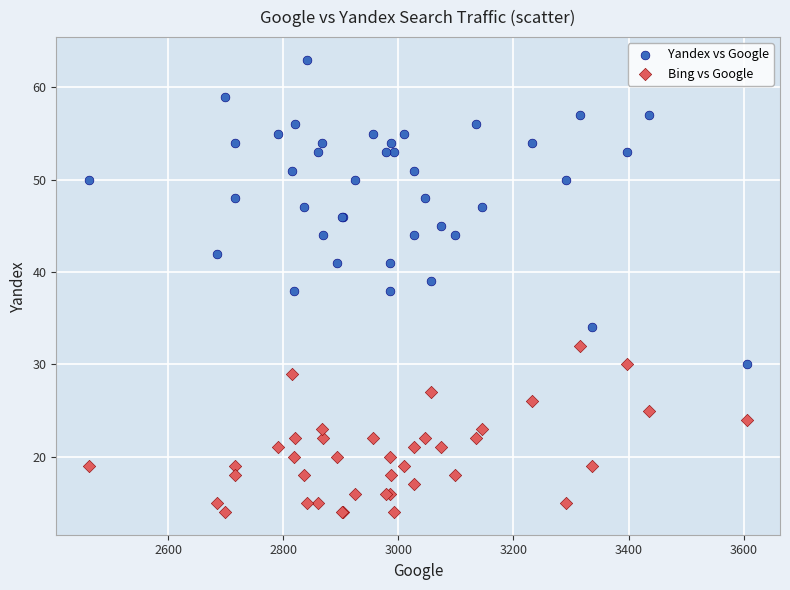

What are all the series names shown in the legend?

Yandex vs Google, Bing vs Google